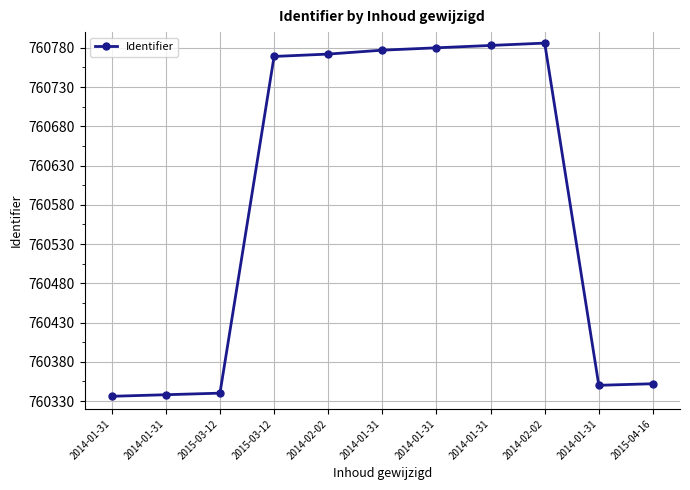

Where is the first local maximum?

2014-02-02